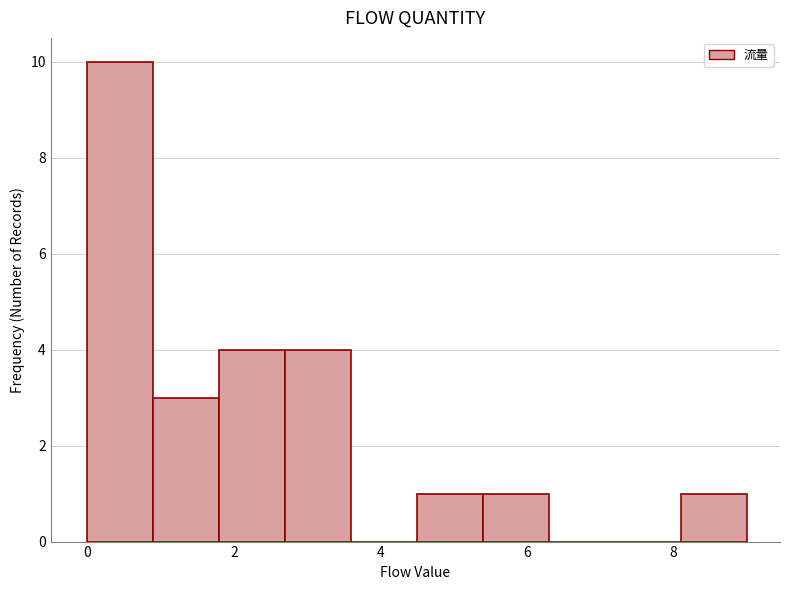

Reading left to right, transcribe this chart: for each bar, give the range it covers on the x-axis and its height. Neither the bar edges nor the heights are printed on the chart, so give them approximately, as read against the axes.

0.0 to 0.9: 10
0.9 to 1.8: 3
1.8 to 2.7: 4
2.7 to 3.6: 4
3.6 to 4.5: 0
4.5 to 5.4: 1
5.4 to 6.3: 1
6.3 to 7.2: 0
7.2 to 8.1: 0
8.1 to 9.0: 1